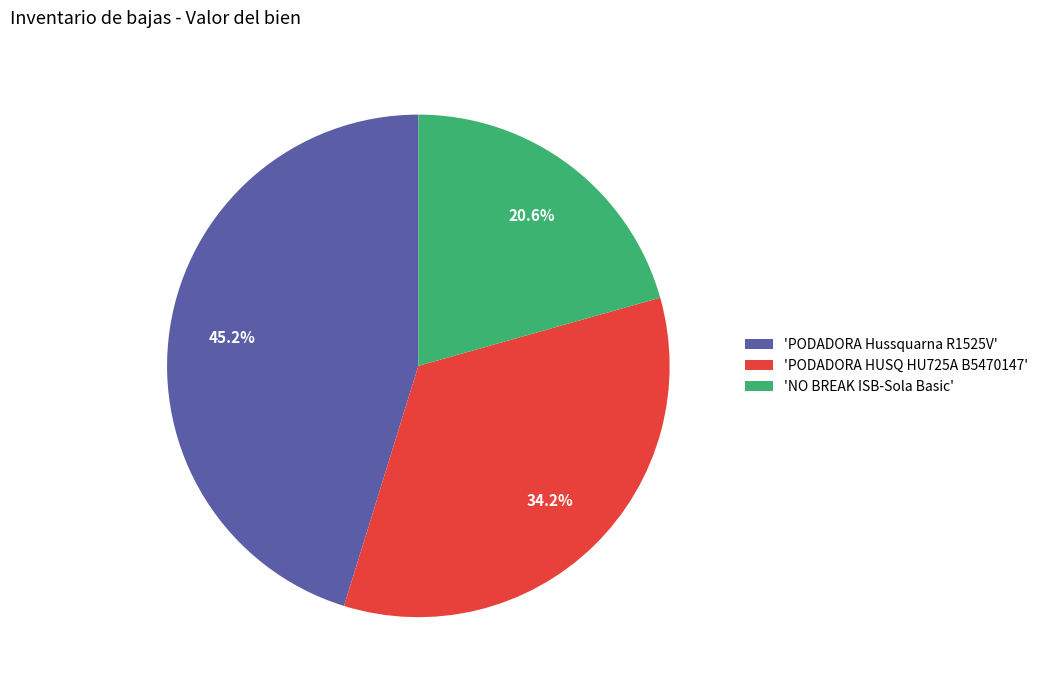

How much of the chart is everything except 'NO BREAK ISB-Sola Basic'?

79.4%